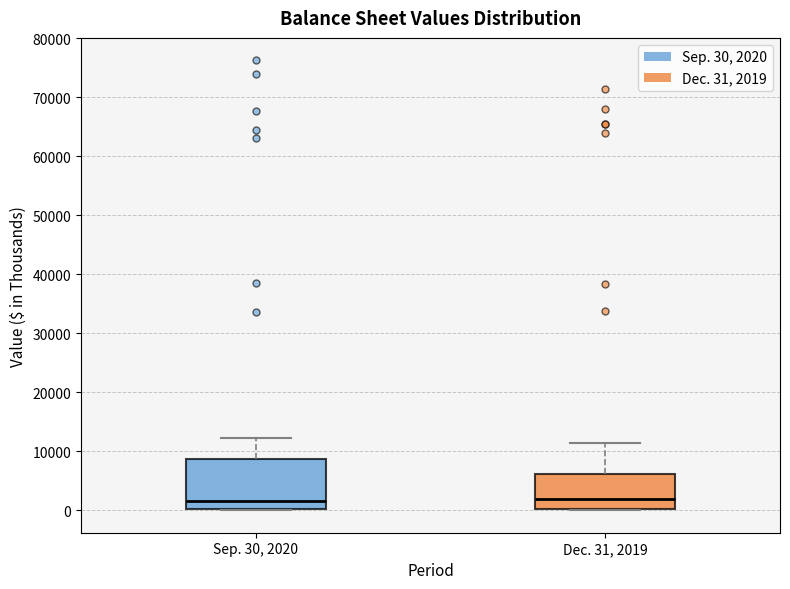

Reading left to right, read every box against the y-axis: the position of its median line, the range the box covers, and the ends of its whiskers. The values are not printed on the chart, so give them approximately, as read against the axis.

Sep. 30, 2020: median 2000, box 0 to 9000, whiskers 0 to 12000
Dec. 31, 2019: median 2000, box 0 to 6000, whiskers 0 to 11000